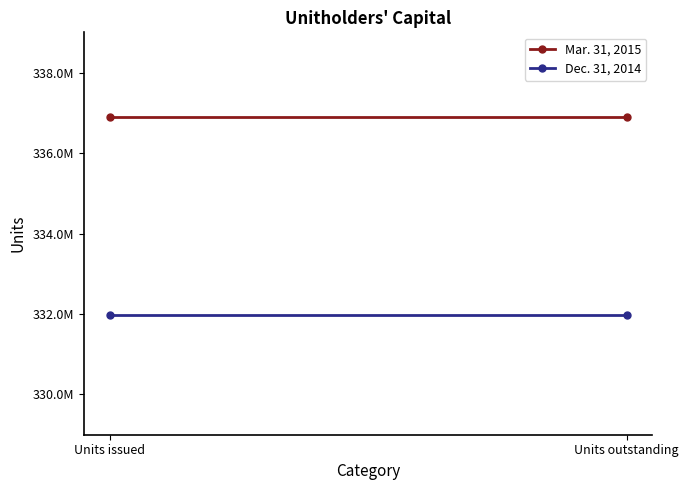

Reading left to right, extract all data points from this chart.

Mar. 31, 2015: Units issued=336887489	Units outstanding=336887489
Dec. 31, 2014: Units issued=331974913	Units outstanding=331974913